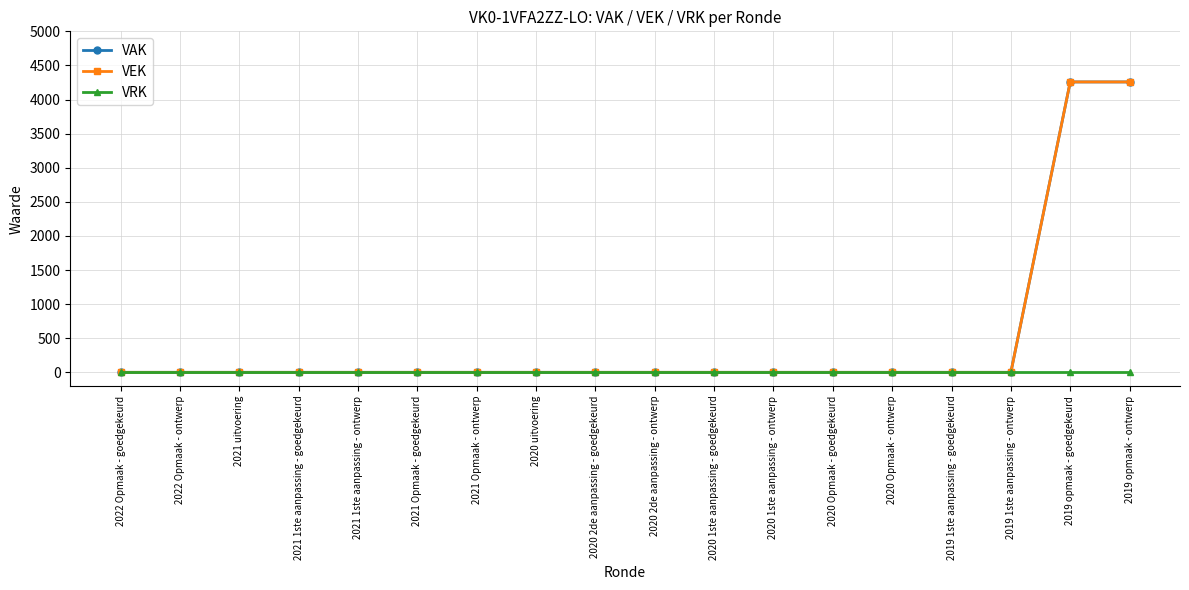

What is the label of the 15th point from the right?

2021 1ste aanpassing - goedgekeurd